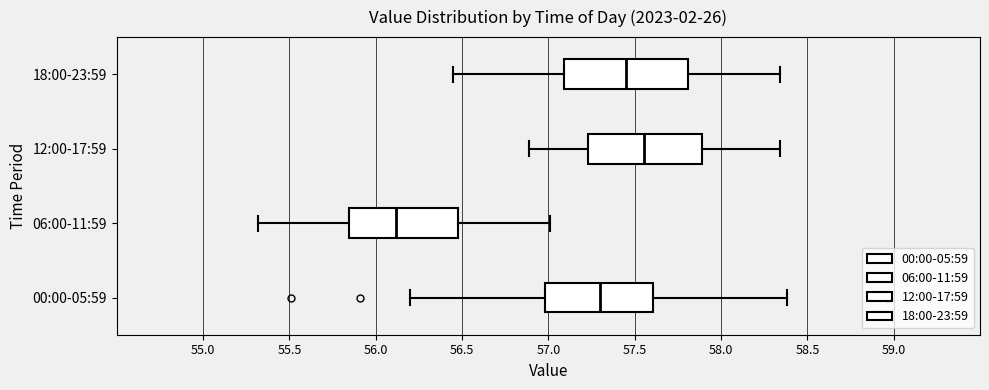

Which box has the furthest to the left median line?

06:00-11:59